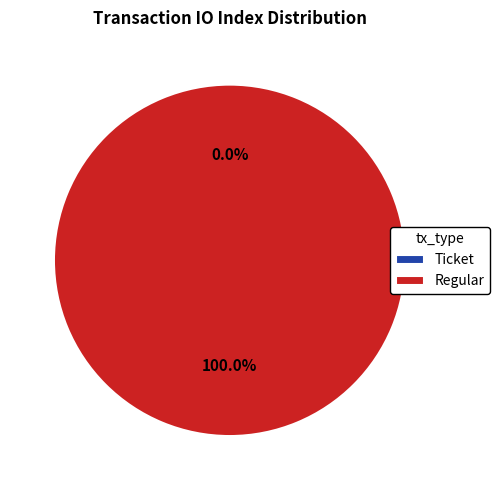

To the nearest percent, what is the difference between the largest and smallest slice percentages?

100%